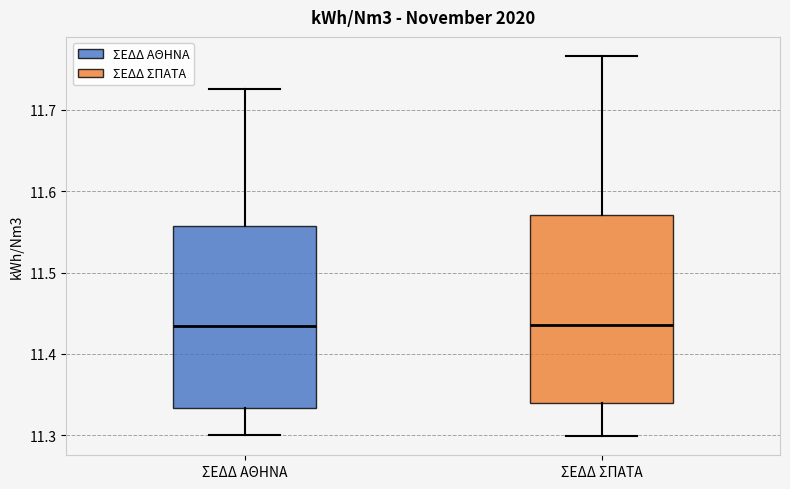

Reading left to right, transcribe this box plot: for each box, give where its median line is, the range the box spans, and where its two whiskers end, as read against the y-axis. The values are not printed on the chart, so give them approximately, as read against the axis.

ΣΕΔΔ ΑΘΗΝΑ: median 11.43, box 11.33 to 11.56, whiskers 11.30 to 11.73
ΣΕΔΔ ΣΠΑΤΑ: median 11.44, box 11.34 to 11.57, whiskers 11.30 to 11.77